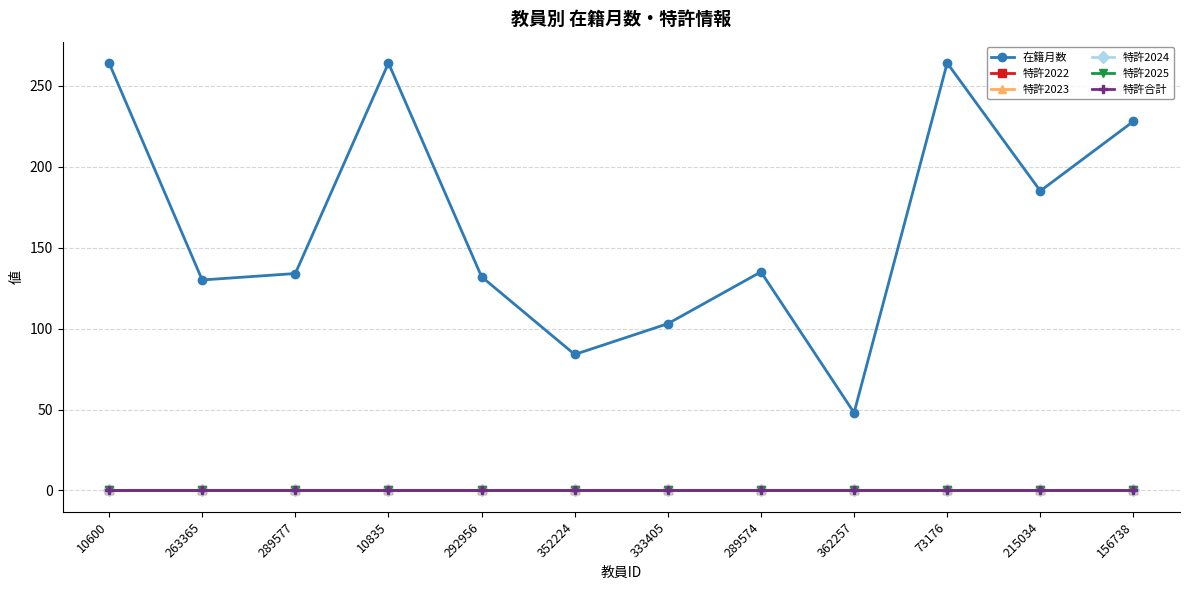

Which series changed the most between 73176 and 215034?

在籍月数